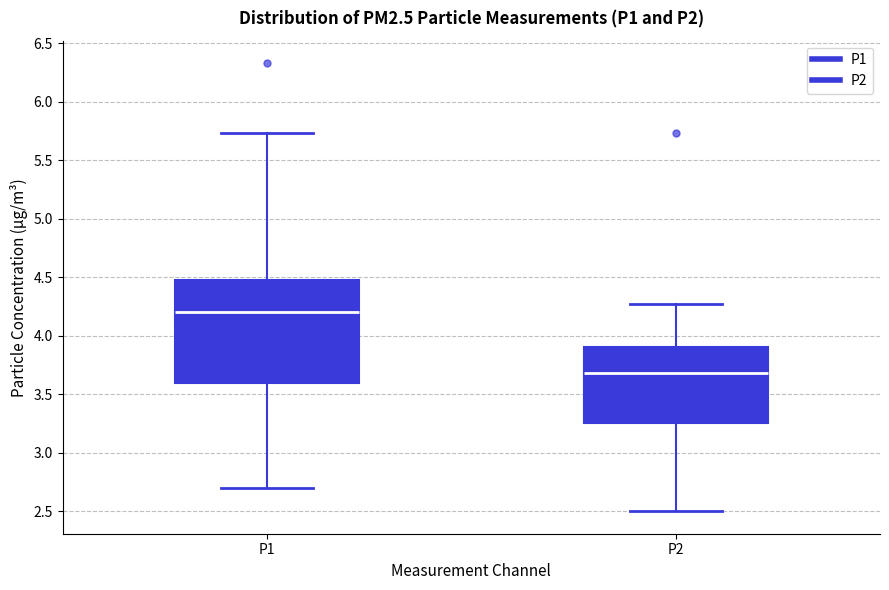

Reading left to right, read every box against the y-axis: the position of its median line, the range the box covers, and the ends of its whiskers. The values are not printed on the chart, so give them approximately, as read against the axis.

P1: median 4.20, box 3.60 to 4.50, whiskers 2.70 to 5.75
P2: median 3.70, box 3.25 to 3.90, whiskers 2.50 to 4.25